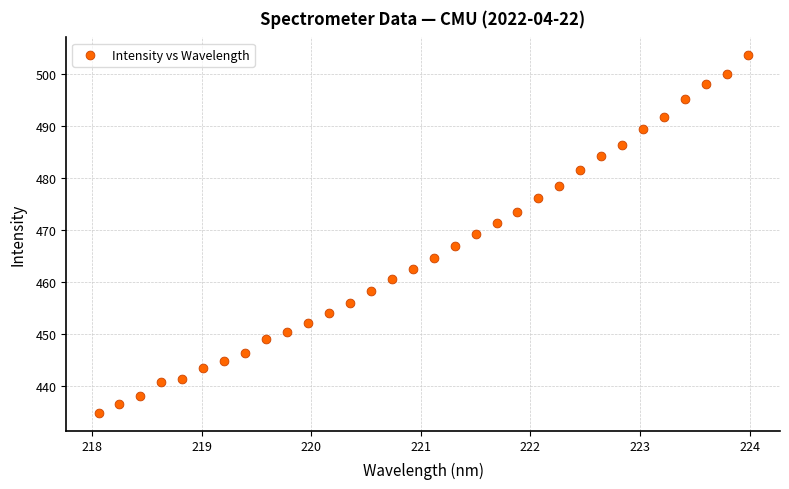

What is the range of Y values (max minus min)?

68.6